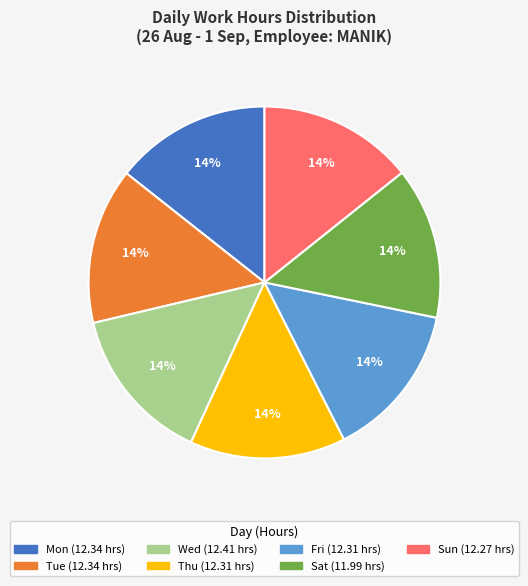

Is the sum of Sat and Sun greater than half?

No